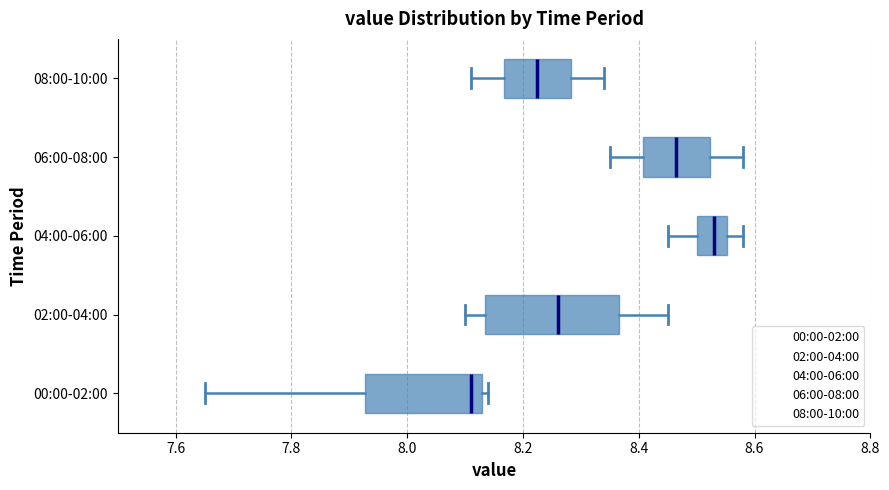

Which box has the furthest to the right median line?

04:00-06:00